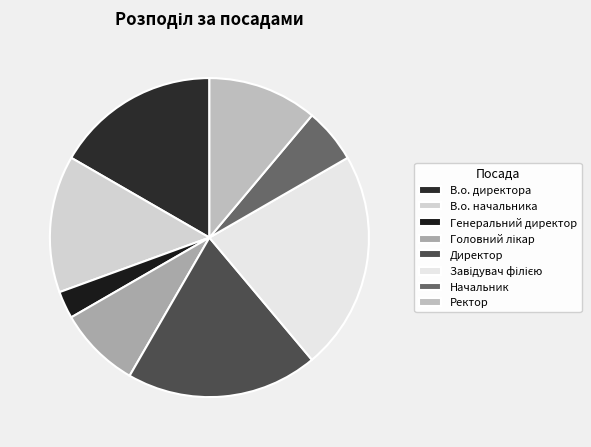

True or false: В.о. начальника accounts for 14% of the total.

True